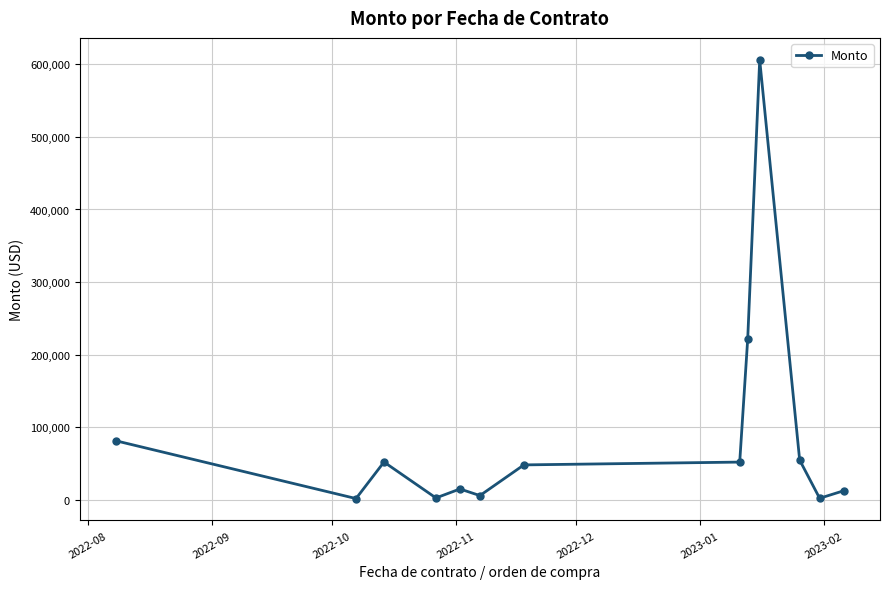

What is the value of the 8th point from the left?

52035.8